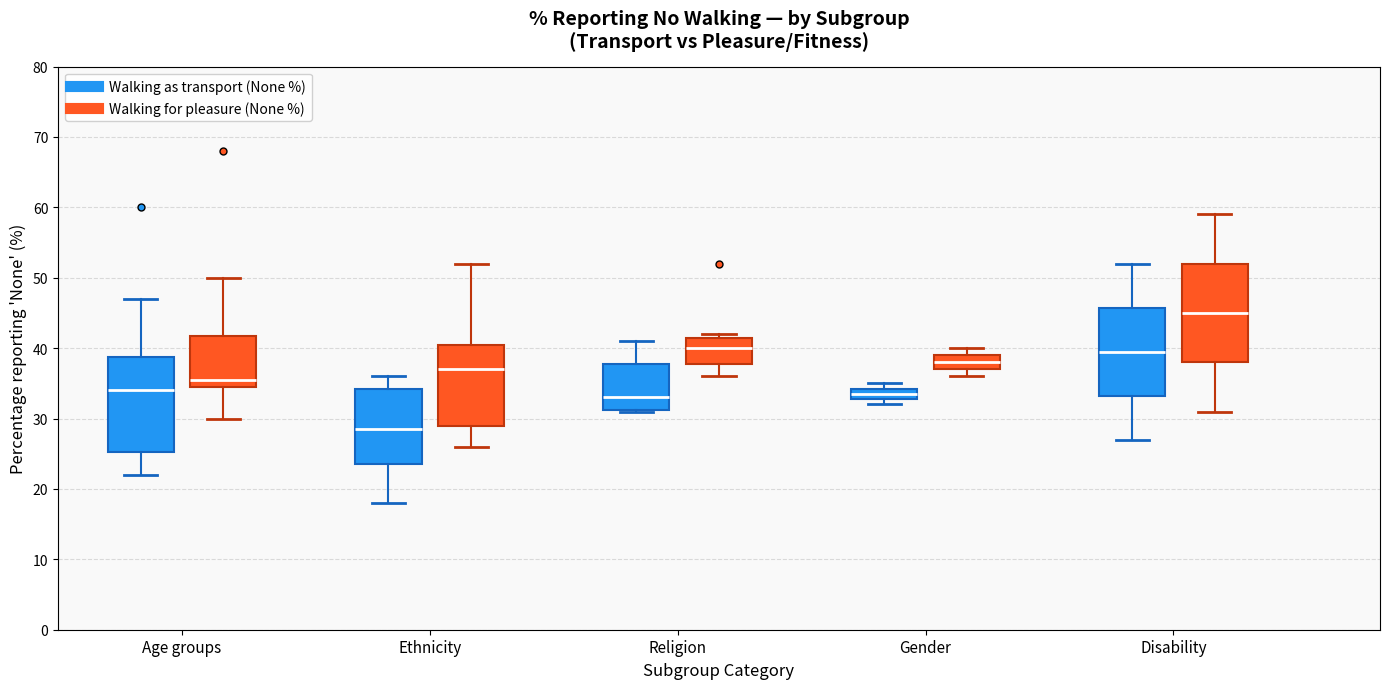

Which box has the lowest median line?

Ethnicity (Walking as transport (None %))